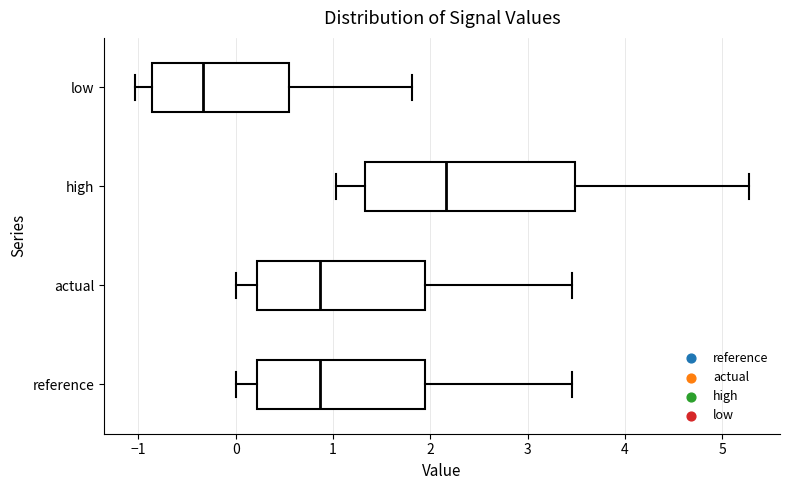

Where is the right edge of the box for reference on the x-axis? The values are not printed on the chart, so give them approximately, as read against the axis.

1.9